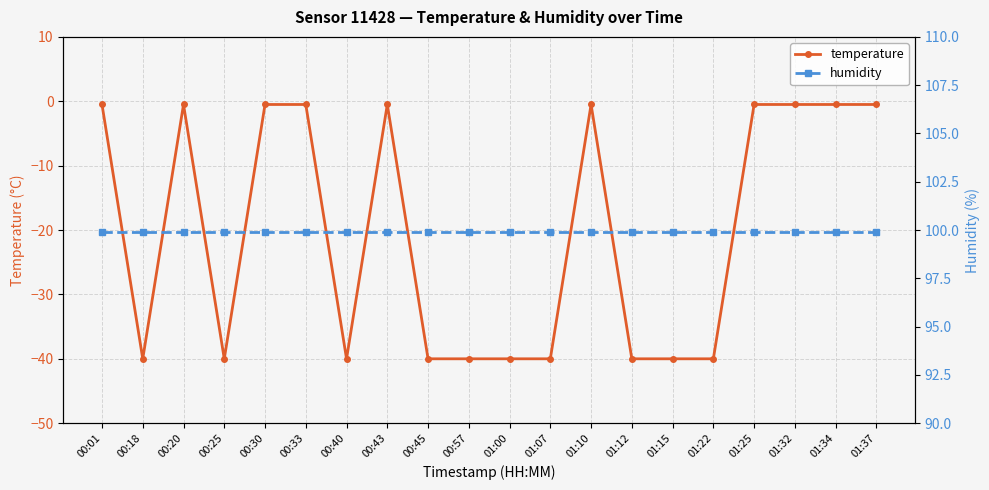

Which label corresponds to the largest value in the chart?

00:01